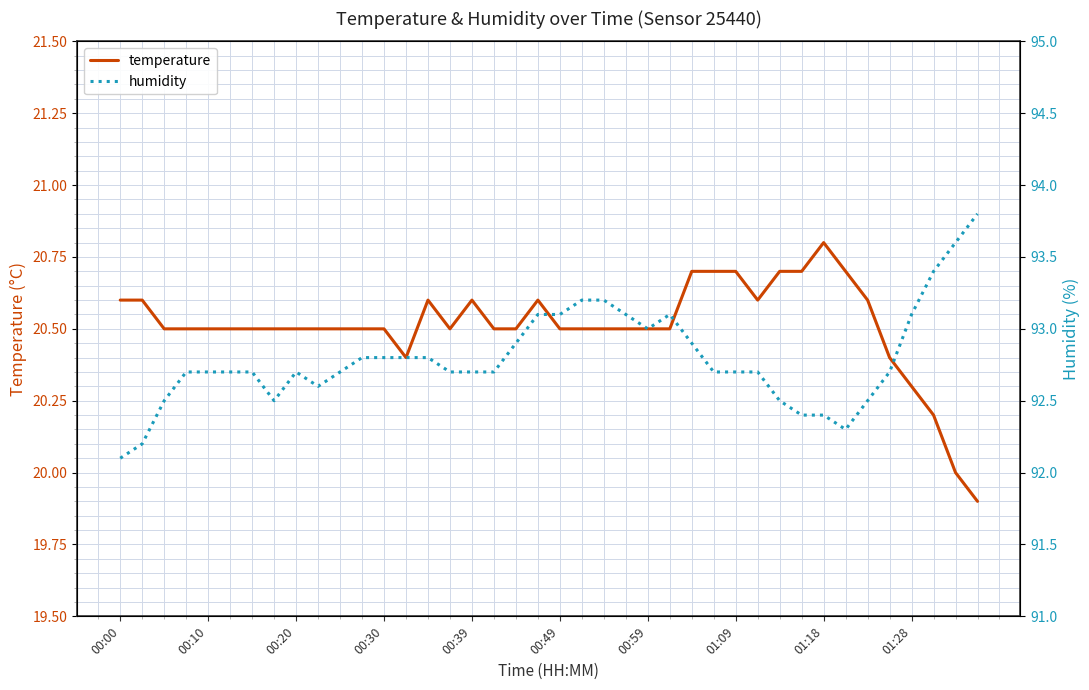

What position from the left is 01:28?

37